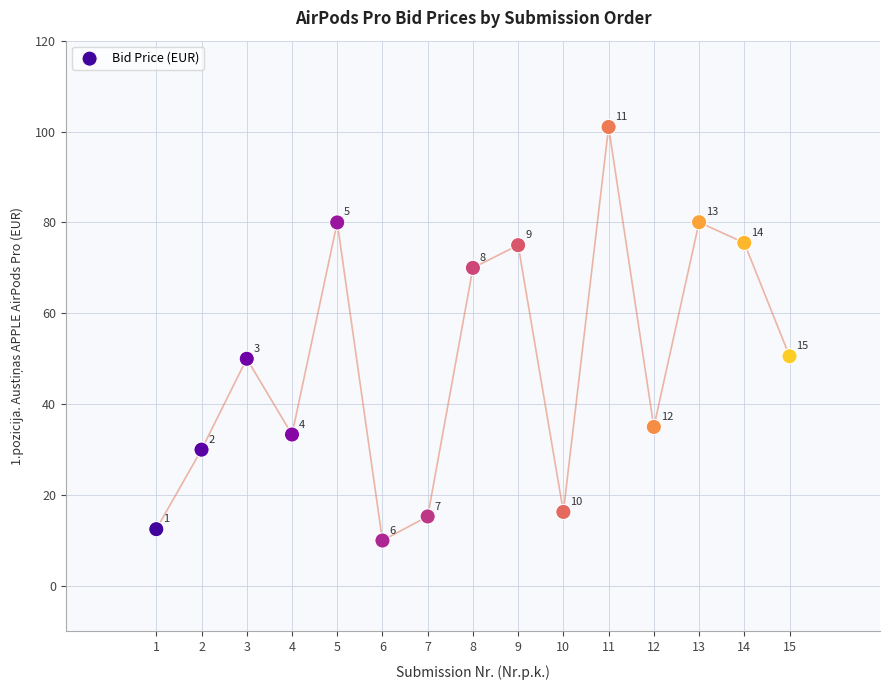

What is the range of X values (max minus min)?

14.0